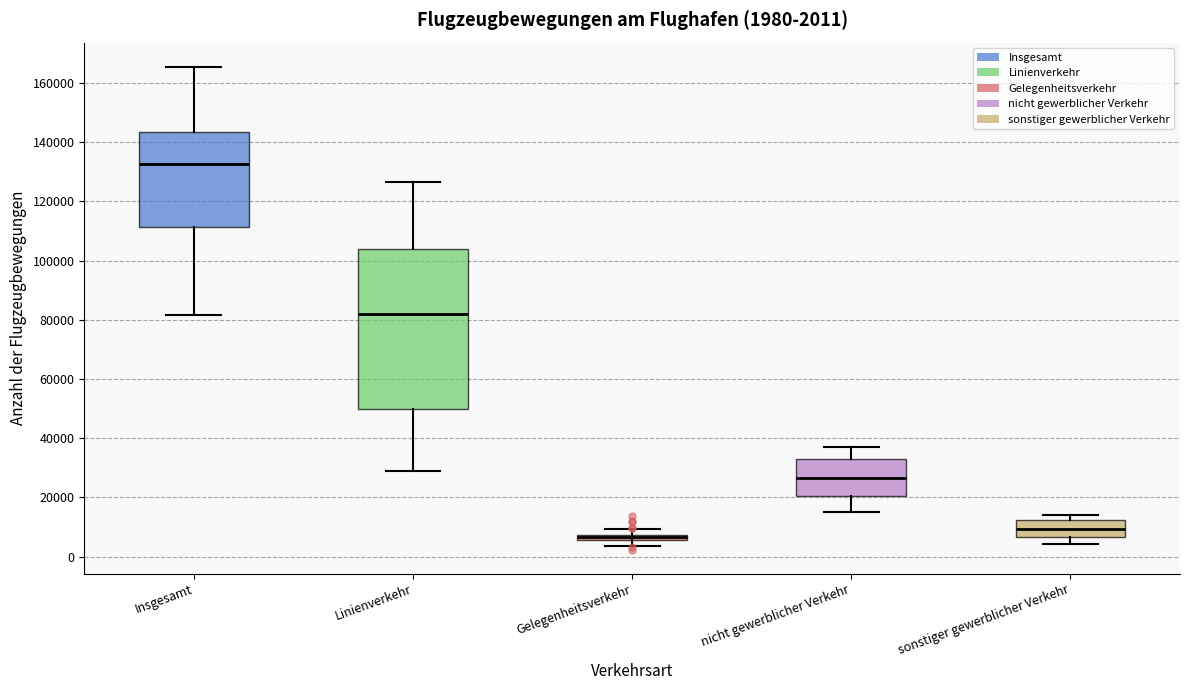

Which box is the tallest, from its lower edge to its upper edge?

Linienverkehr